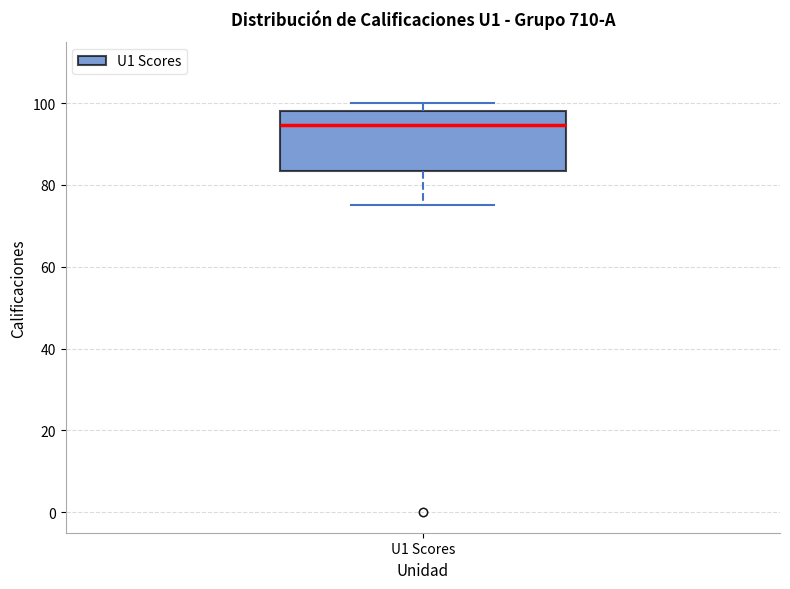

Read this box plot against the y-axis: the position of the median line, the range covered by the box, and the ends of both whiskers. The values are not printed on the chart, so give them approximately, as read against the axis.

median 94, box 84 to 98, whiskers 76 to 100